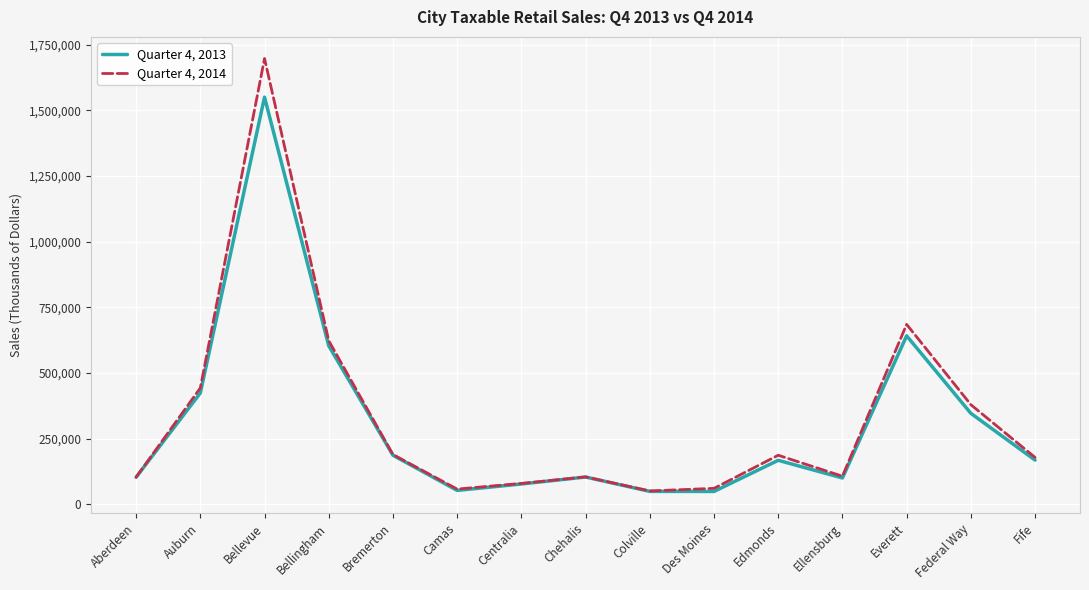

The value of Quarter 4, 2013 at Everett is 1044743. True or false?

False